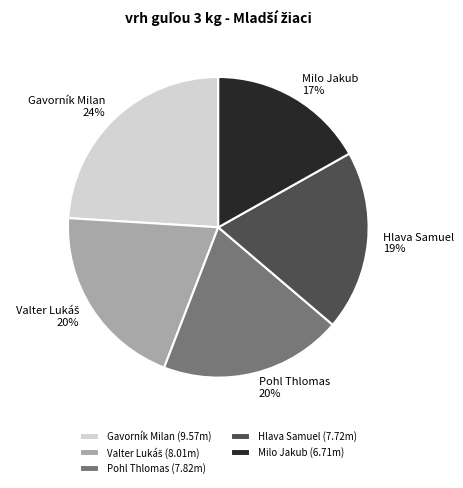

To the nearest percent, what is the difference between the Hlava Samuel and Gavorník Milan slice percentages?

5%